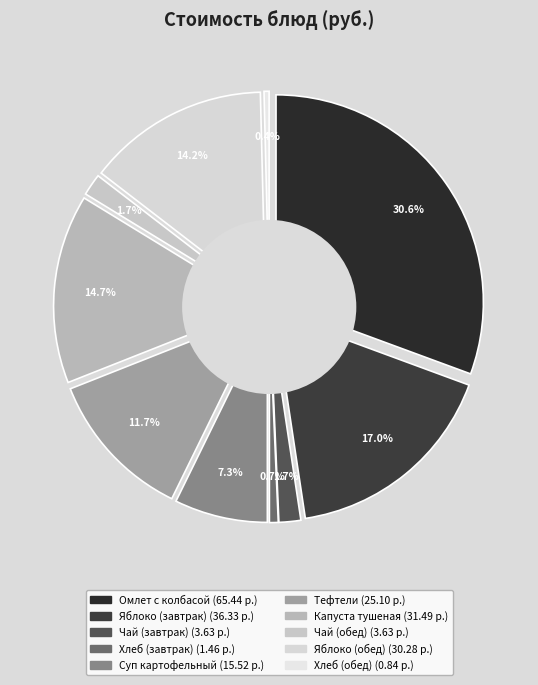

What percentage is the Капуста тушеная slice, to the nearest percent?

15%